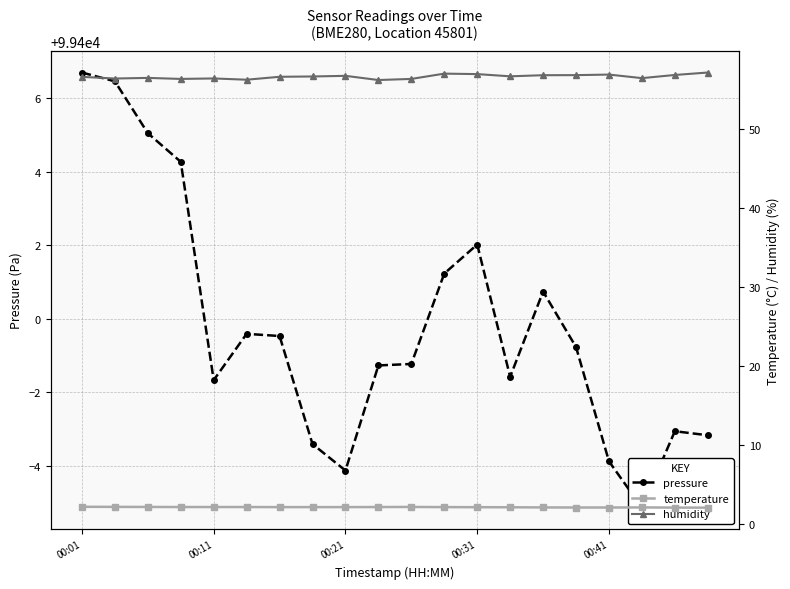

True or false: temperature and humidity intersect in this chart.

False